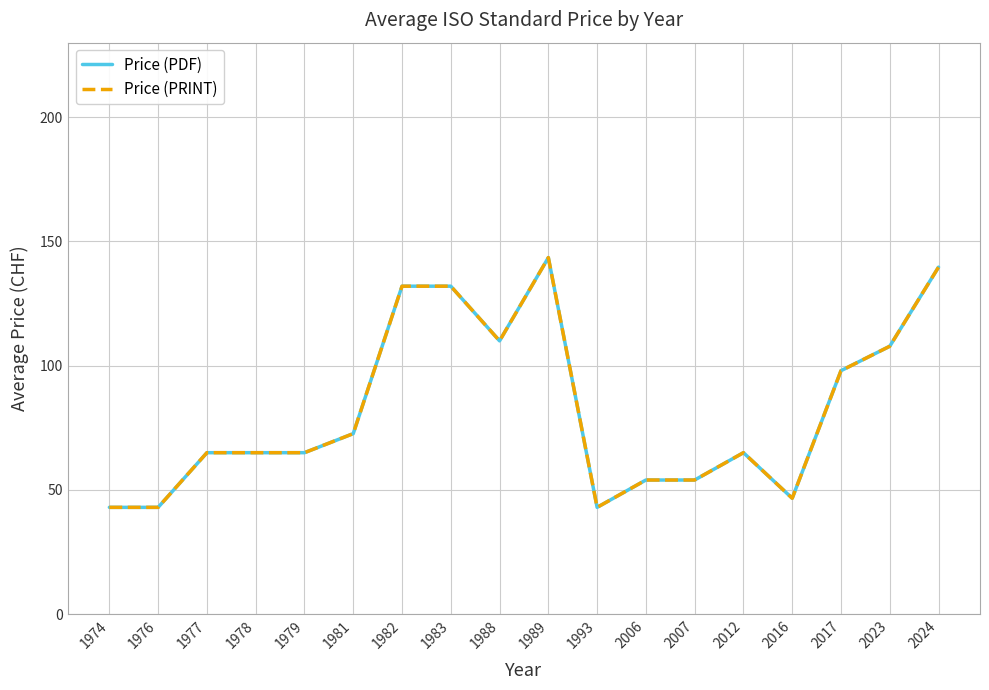

What is the total value across all series at 2023?

215.7